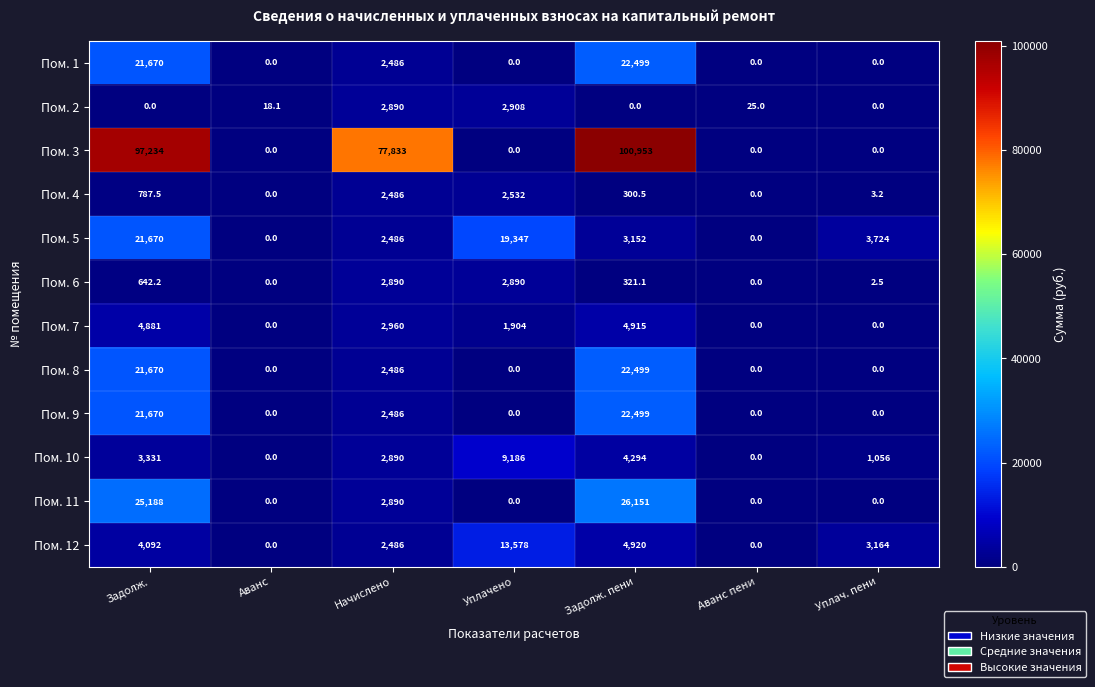

What is the difference between the highest and lowest values at Начислено?

75347.0